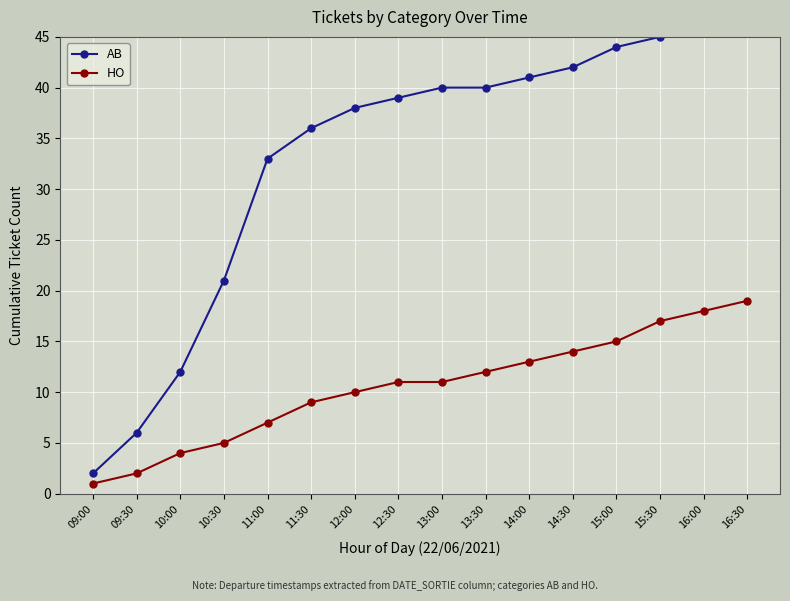

True or false: AB and HO intersect in this chart.

False